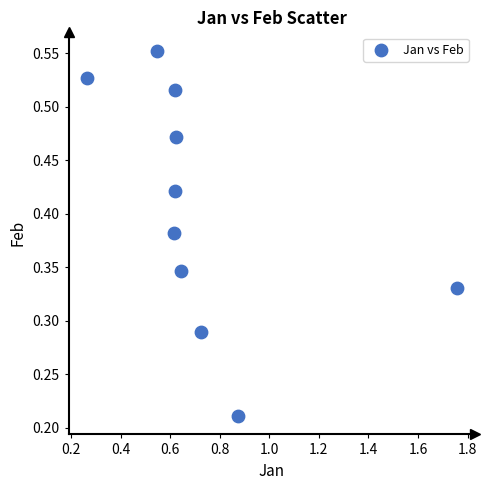

What is the range of X values (max minus min)?

1.5